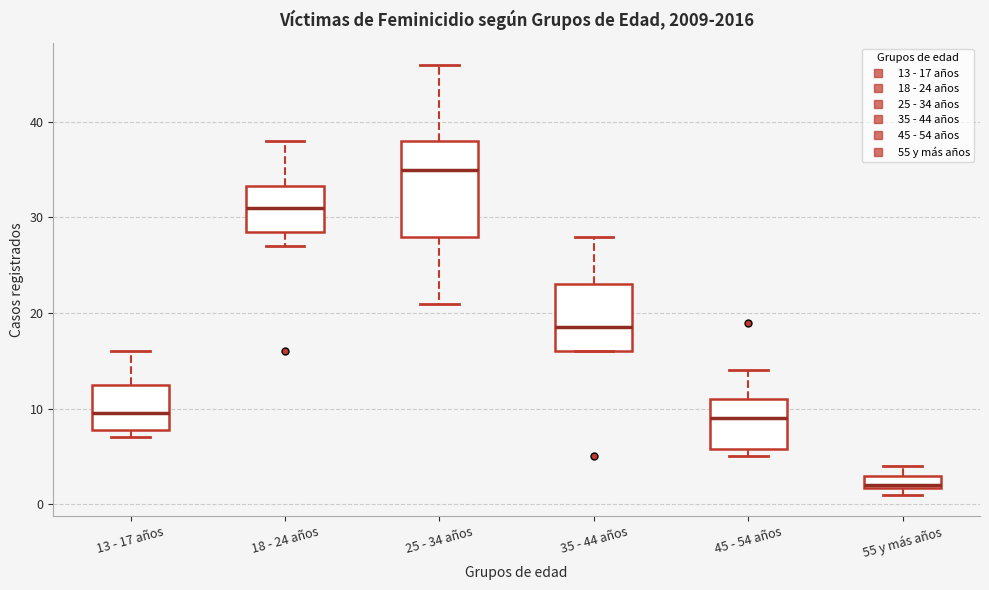

Which box is the tallest, from its lower edge to its upper edge?

25 - 34 años